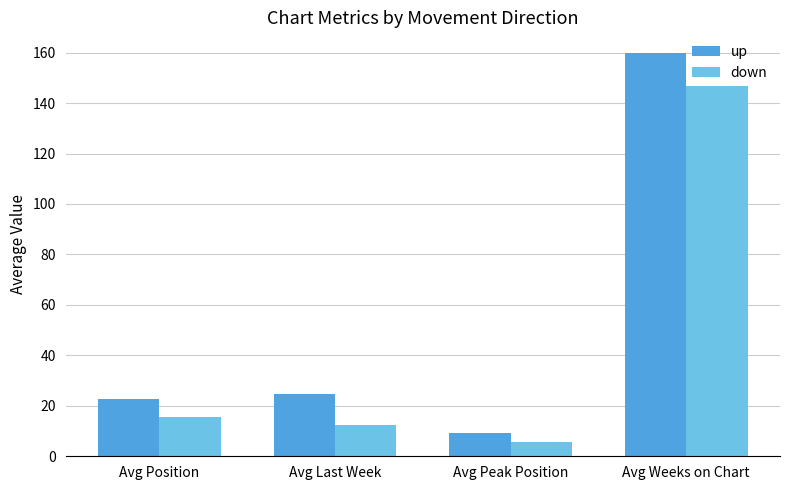

What value does the down series have at Avg Weeks on Chart?

146.7